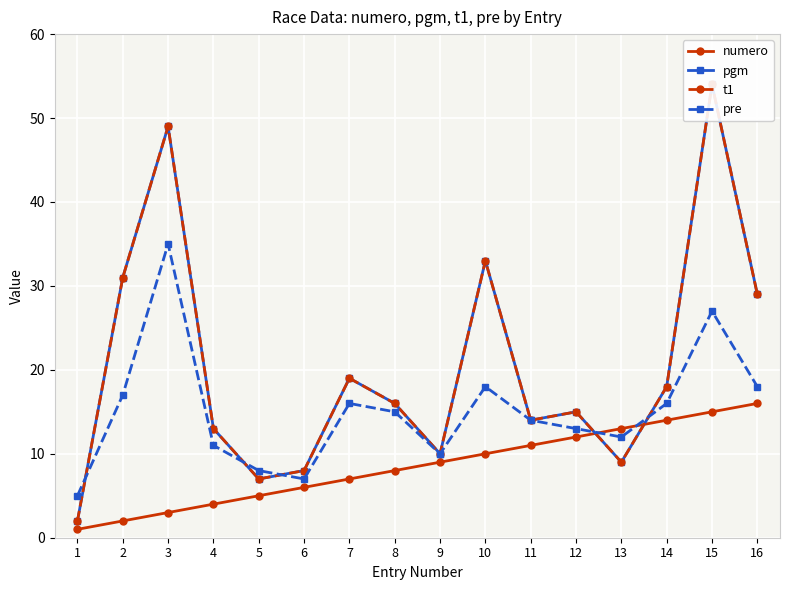

Which has a higher value, 7 or 11?

11